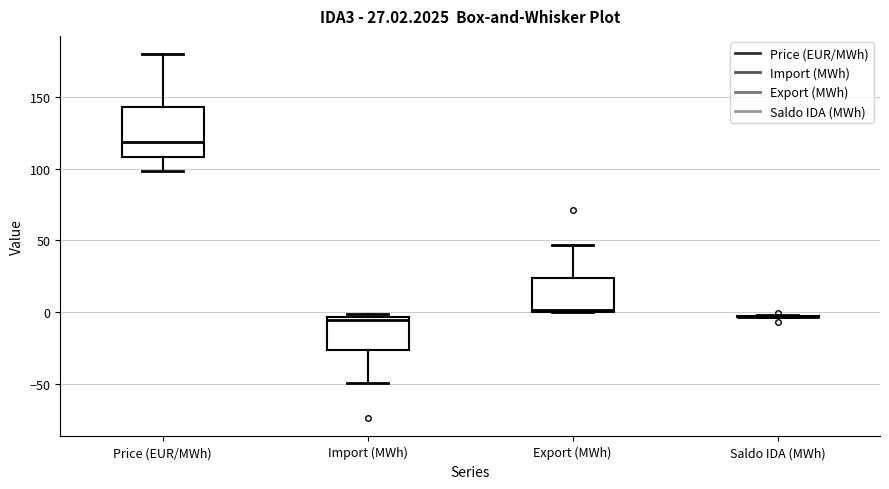

Comparing the boxes themselves (not the whiskers), which one is the tallest?

Price (EUR/MWh)